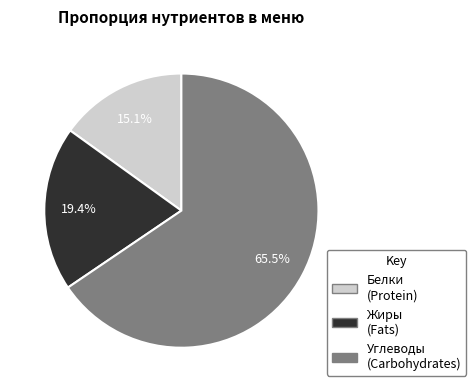

Is there a majority slice in this chart?

Yes